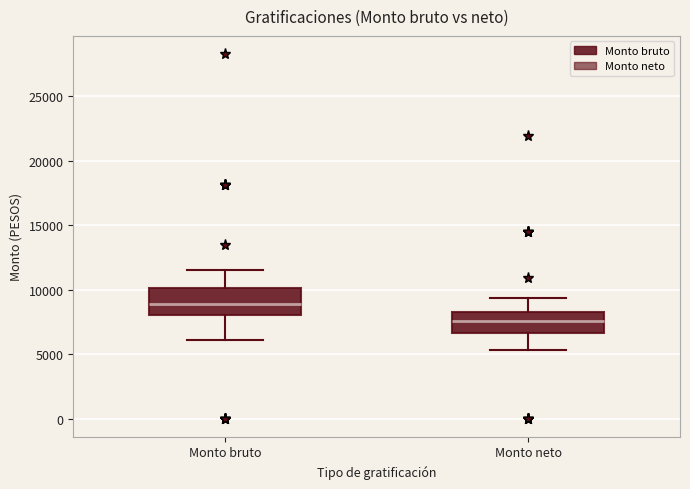

Where does the median line of the box for Monto bruto sit on the y-axis? The values are not printed on the chart, so give them approximately, as read against the axis.

9000